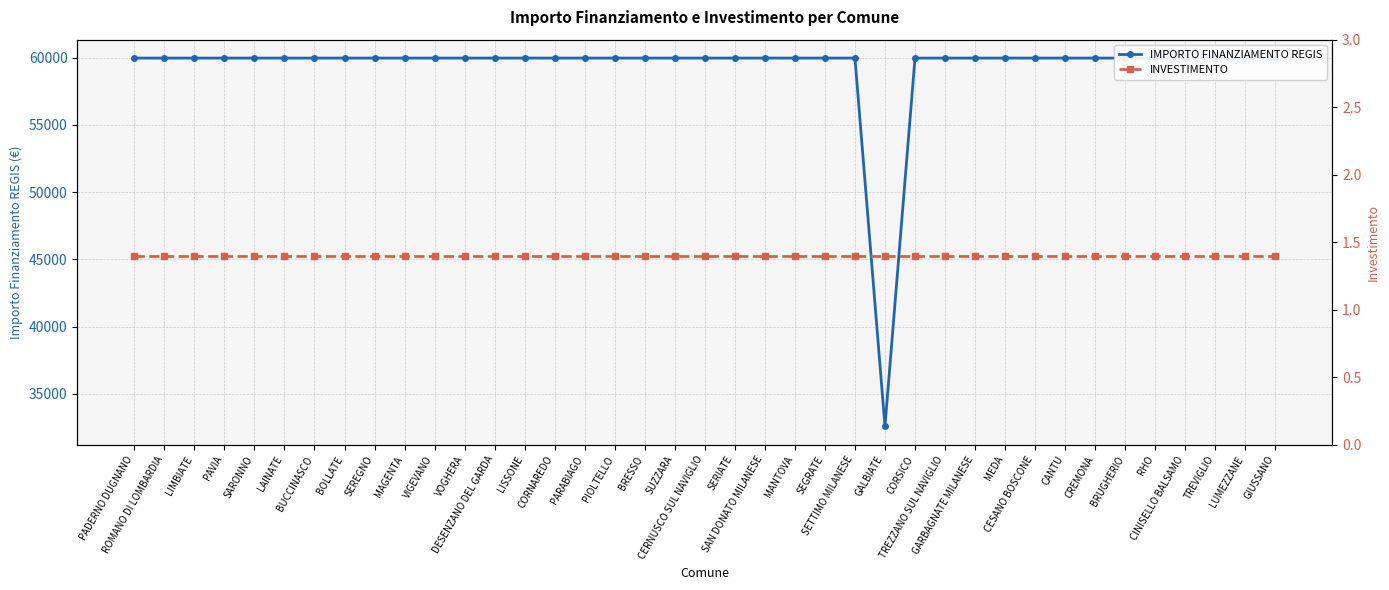

True or false: IMPORTO FINANZIAMENTO REGIS has more than 0 points higher than both neighbors.

False